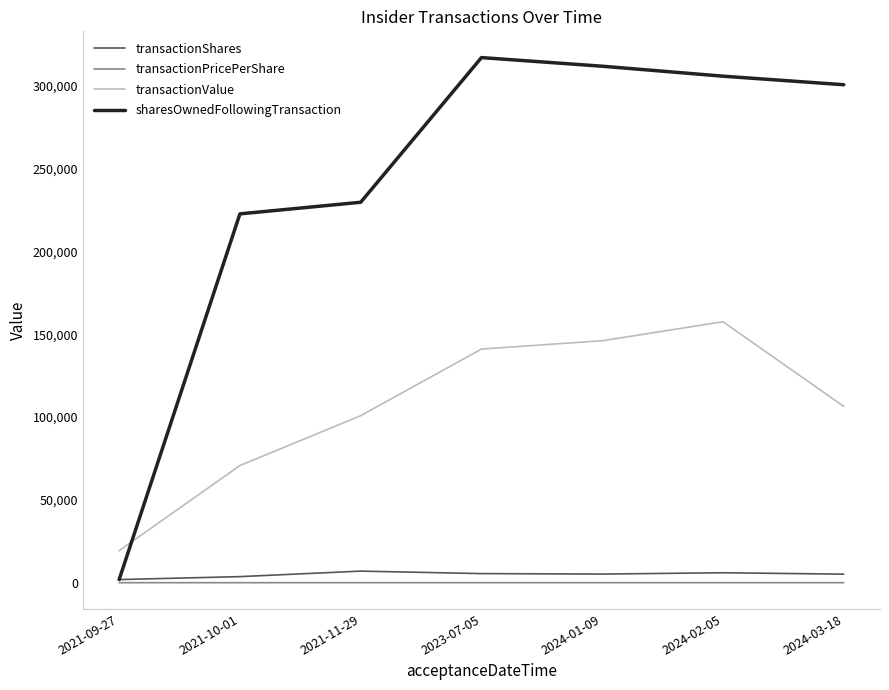

The value of sharesOwnedFollowingTransaction at 2023-07-05 is 567917.0. True or false?

False